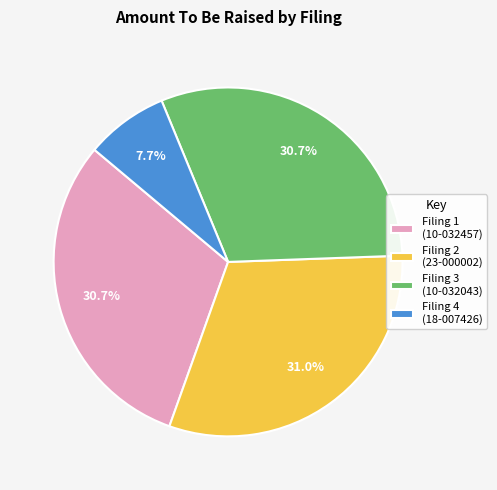

Approximately how many times larger is the value at Filing 1 (10-032457) compared to Filing 3 (10-032043)?

1.0